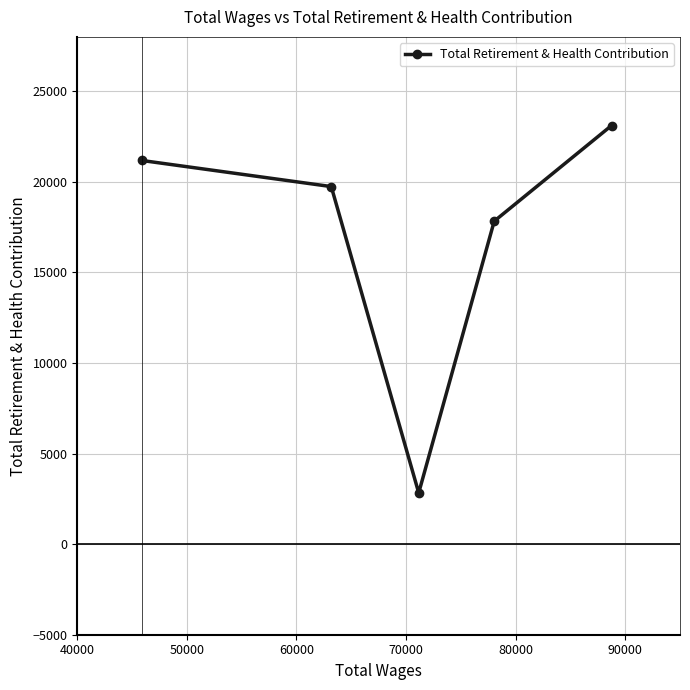

What is the difference between the maximum and minimum values?

20278